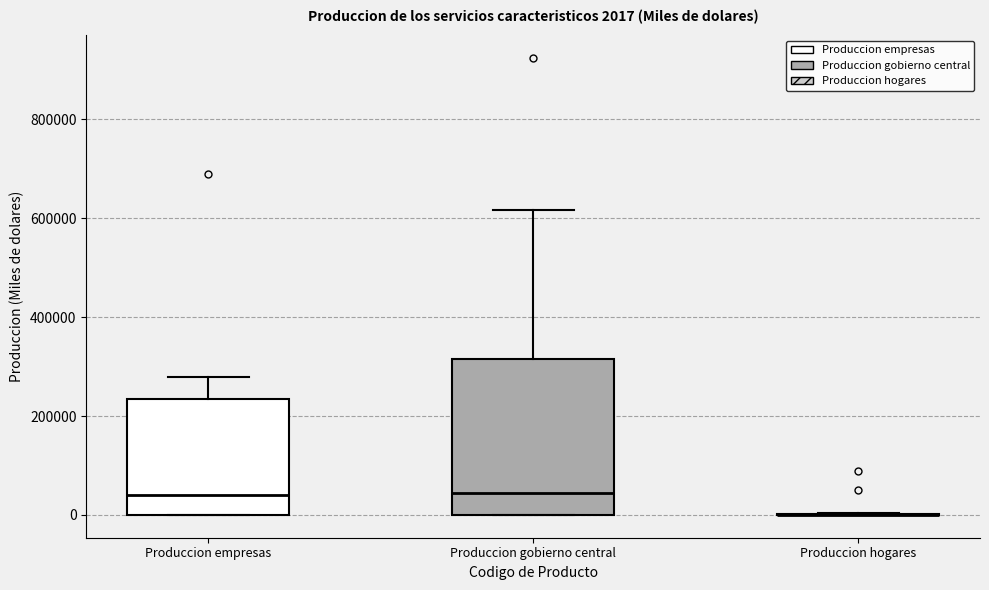

Which box is the tallest, from its lower edge to its upper edge?

Produccion gobierno central